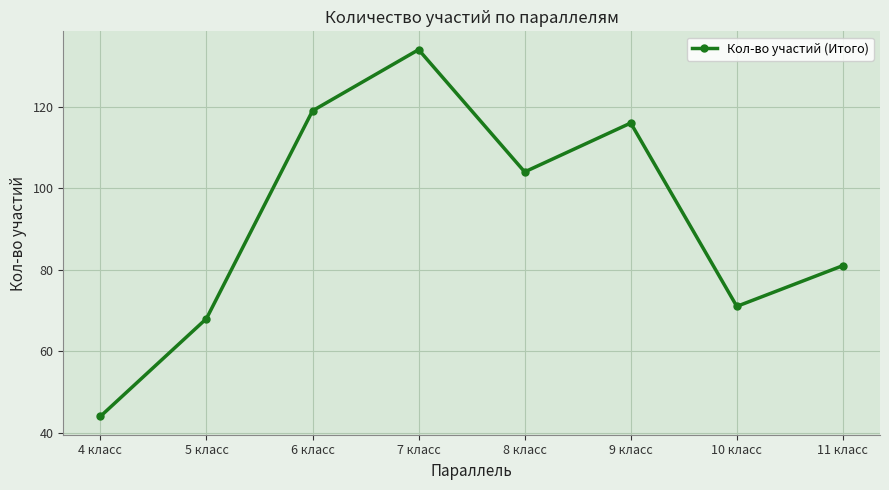

Which label corresponds to the largest value in the chart?

7 класс